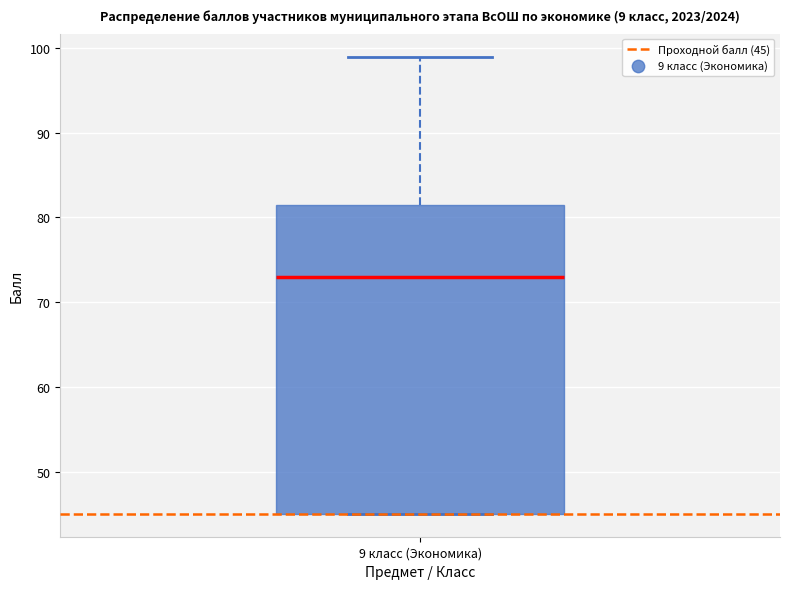

Transcribe this box plot: give where the median line is, the range the box spans, and where the two whiskers end, as read against the y-axis. The values are not printed on the chart, so give them approximately, as read against the axis.

median 73, box 45 to 82, whiskers 45 to 99